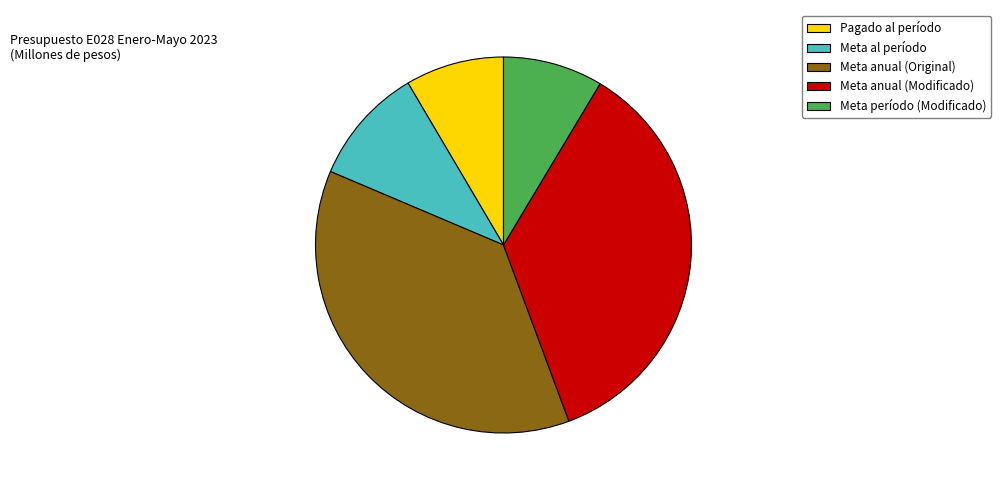

Count the number of slices in the pie.

5